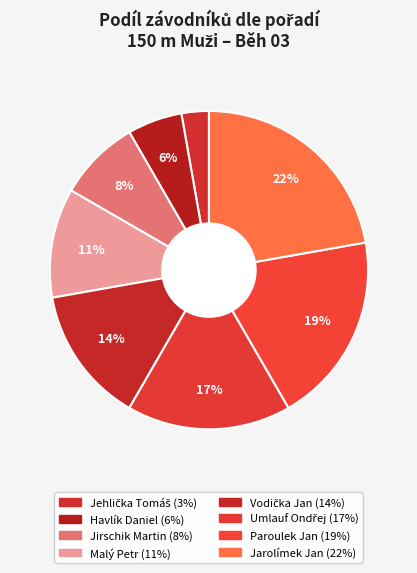

How many slices are in this pie chart?

8